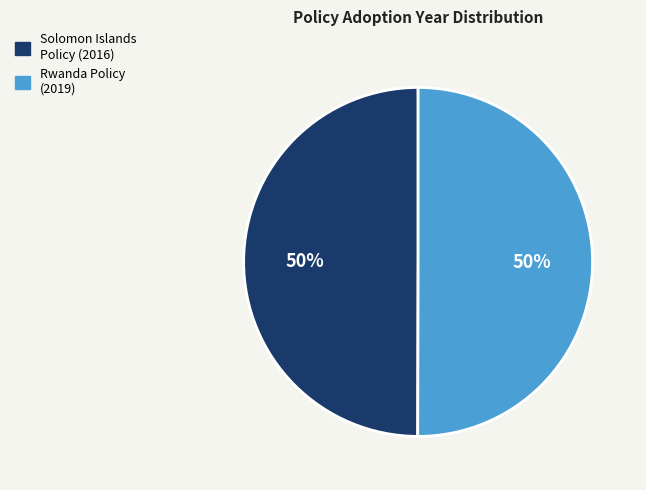

To the nearest percent, what portion does Rwanda Policy (2019) represent?

50%